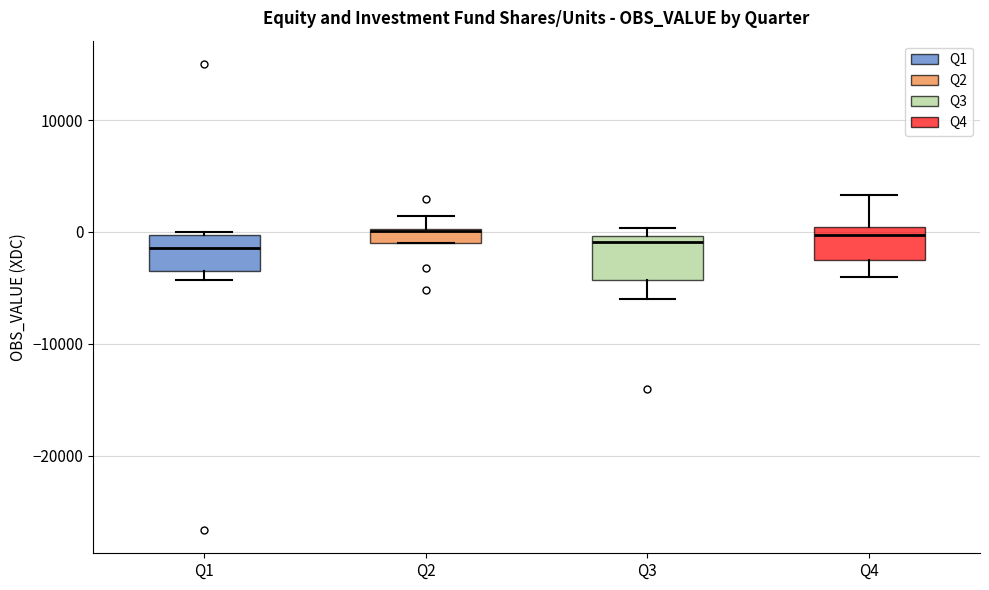

Where does the upper whisker of the box for Q2 end on the y-axis? The values are not printed on the chart, so give them approximately, as read against the axis.

1000